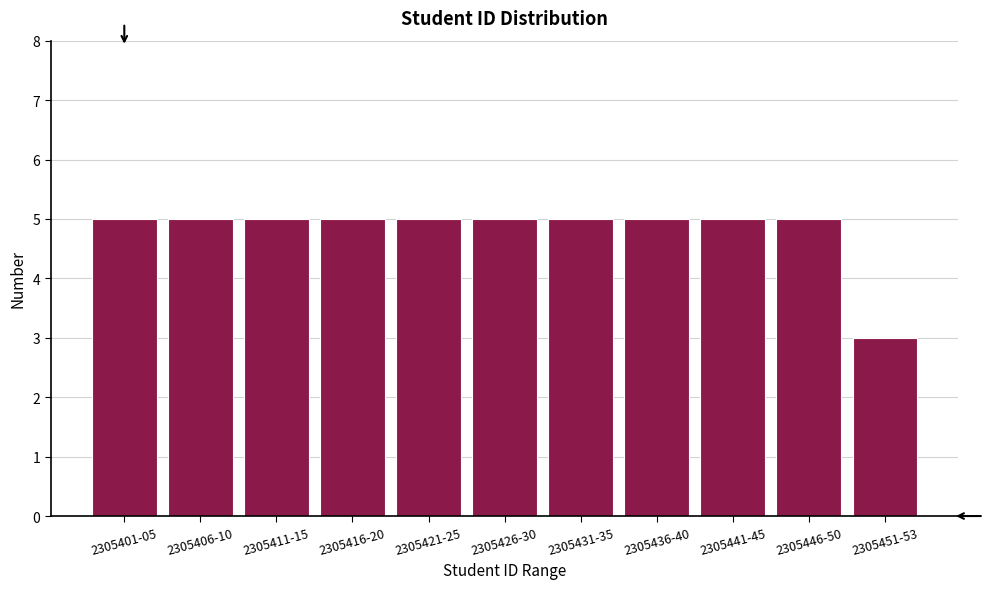

Reading left to right, extract all data points from this chart.

5	5	5	5	5	5	5	5	5	5	3